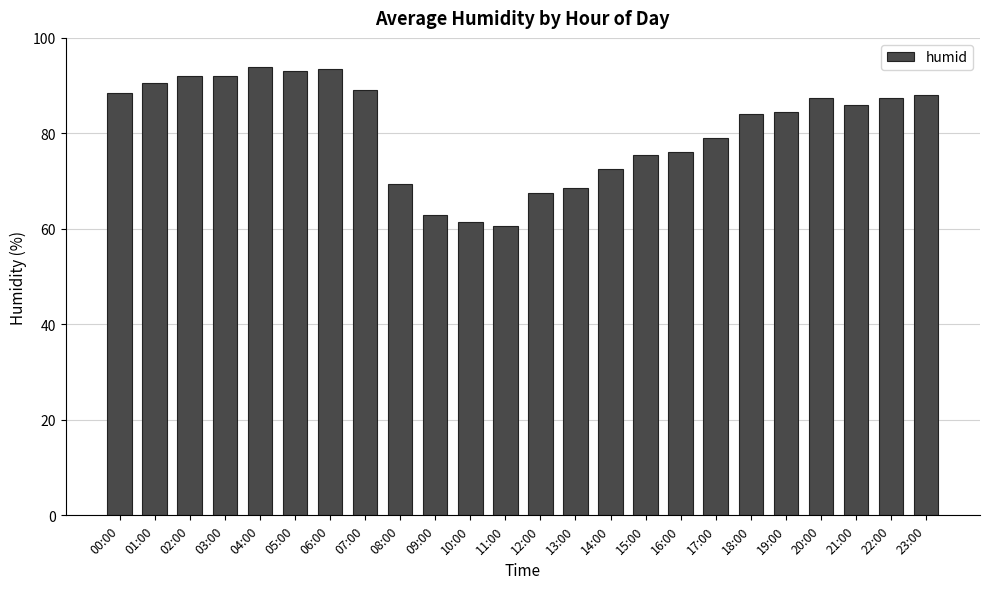

Is it true that the value at 23:00 is 88.0?

True